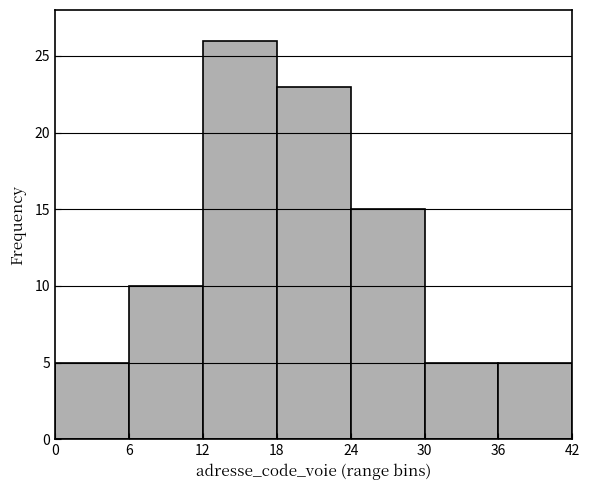

What is the height of the bar covering 0 to 6 on the x-axis? The values are not printed on the chart, so give them approximately, as read against the axis.

5